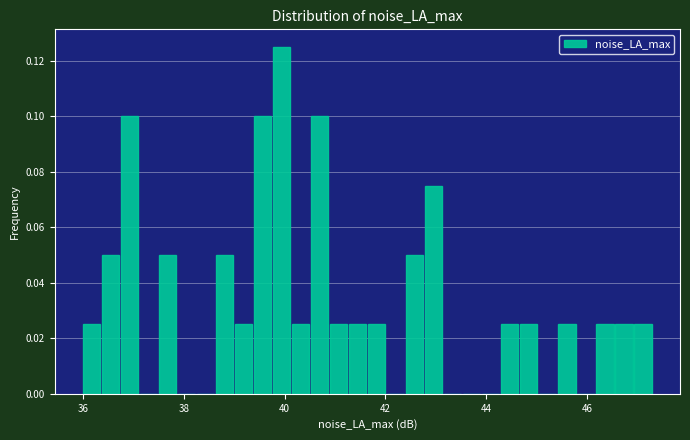

Around what value on the x-axis is the tallest bar? Give the approximate position of its centre, as read against the axis.

40.0